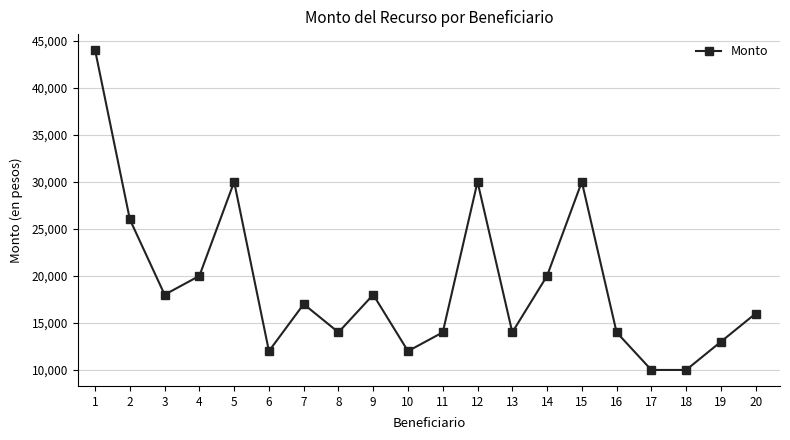

Reading left to right, list all the values displayed in this chart.

44000	26000	18000	20000	30000	12000	17000	14000	18000	12000	14000	30000	14000	20000	30000	14000	10000	10000	13000	16000